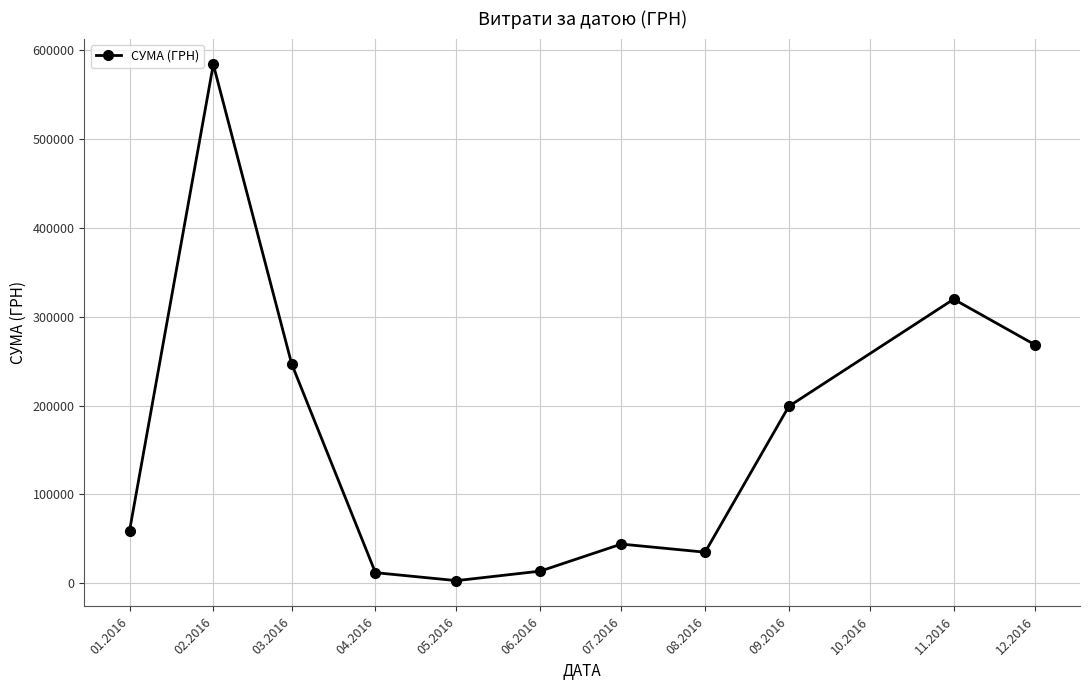

True or false: the data shows 199145.2 at 09.2016.

True